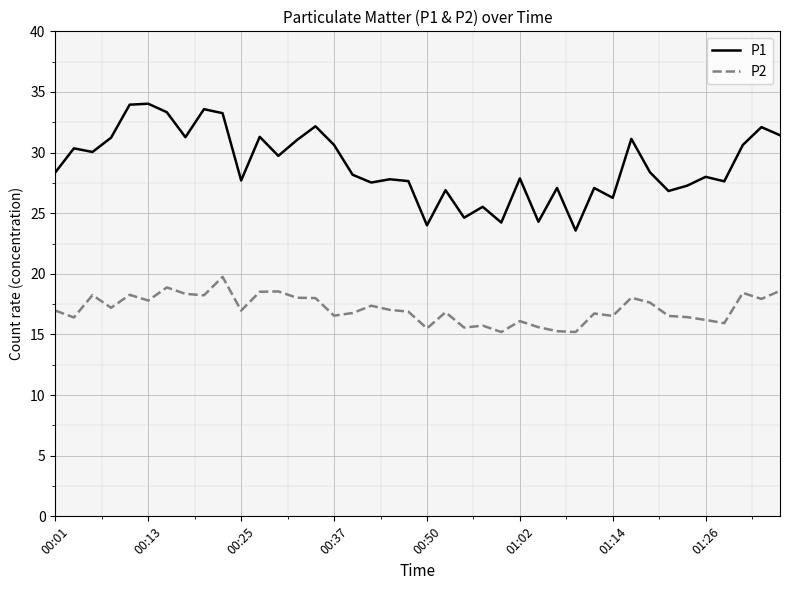

List the series in order of their overall mean, highest first.

P1, P2